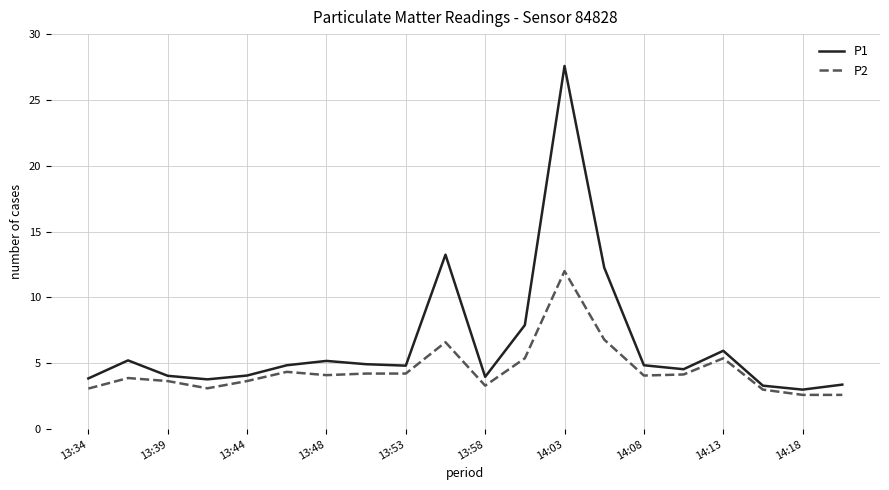

Which series has the largest range (max minus min)?

P1